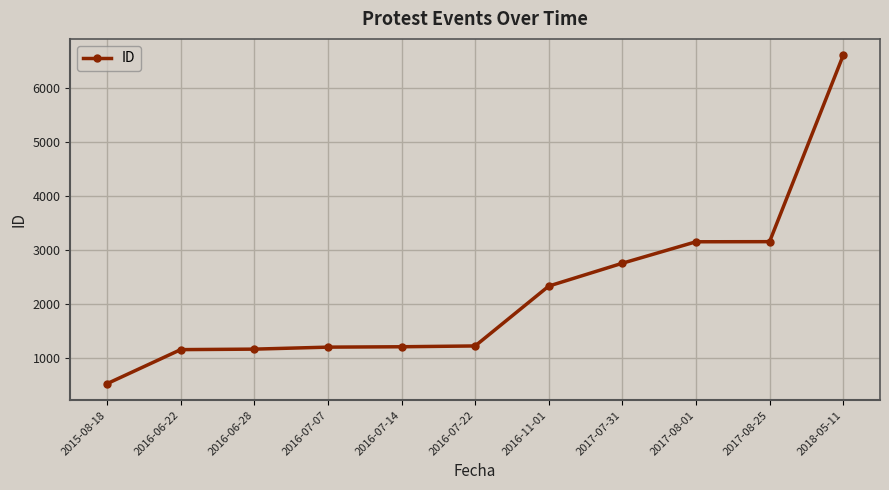

Approximately how many times larger is the value at 2017-08-01 compared to 2016-07-14?

2.6